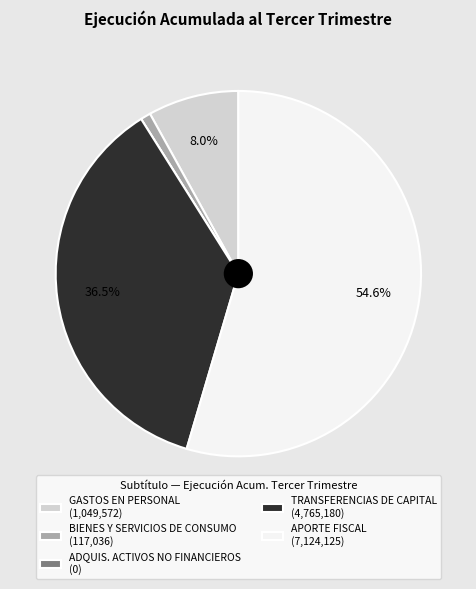

What is the largest slice in the pie chart?

APORTE FISCAL (7,124,125)